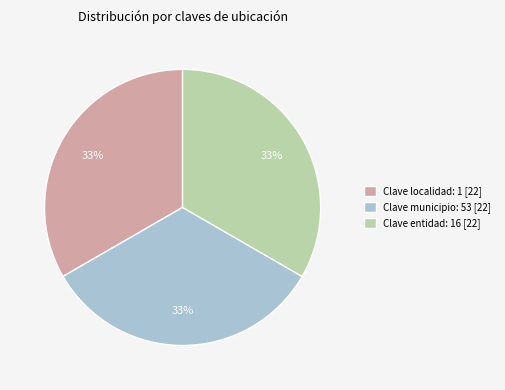

To the nearest percent, what is the combined percentage of Clave municipio: 53 [22] and Clave entidad: 16 [22]?

67%